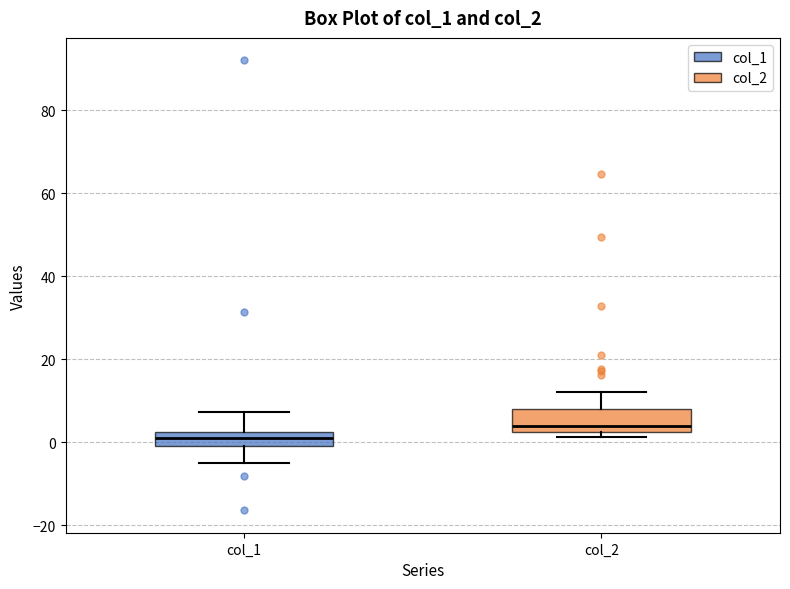

Reading left to right, transcribe this box plot: for each box, give where its median line is, the range the box spans, and where its two whiskers end, as read against the y-axis. The values are not printed on the chart, so give them approximately, as read against the axis.

col_1: median 0 (inside the box), box 0 to 2, whiskers -6 to 8
col_2: median 4, box 2 to 8, whiskers 2 (just below the box's lower edge) to 12